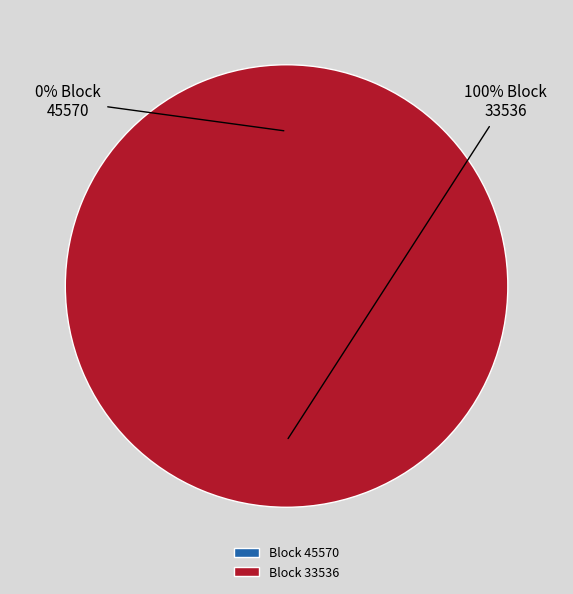

To the nearest percent, what is the difference between the 33536 and 45570 slice percentages?

100%